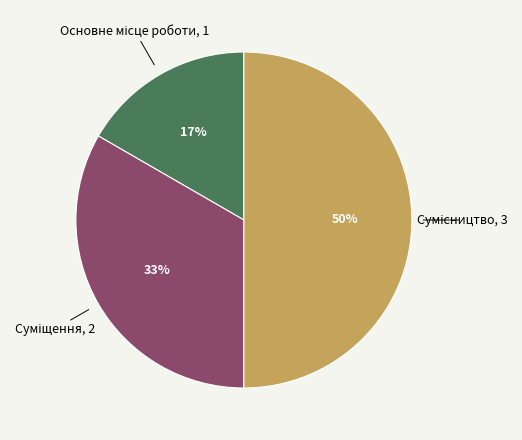

To the nearest percent, what is the average slice percentage?

33%